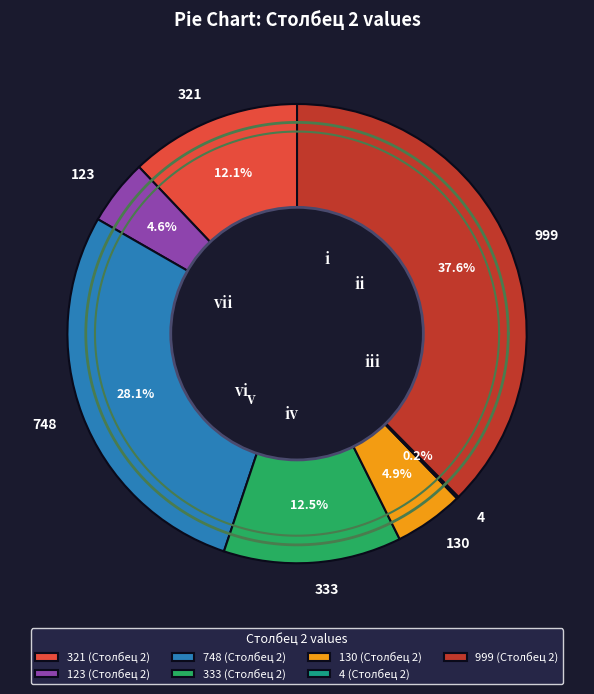

Does any single category account for the majority?

No